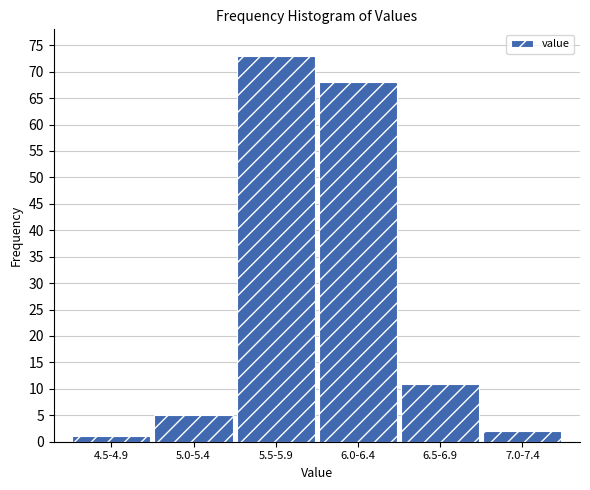

Reading left to right, extract all data points from this chart.

4.5-4.9=1	5.0-5.4=5	5.5-5.9=73	6.0-6.4=68	6.5-6.9=11	7.0-7.4=2